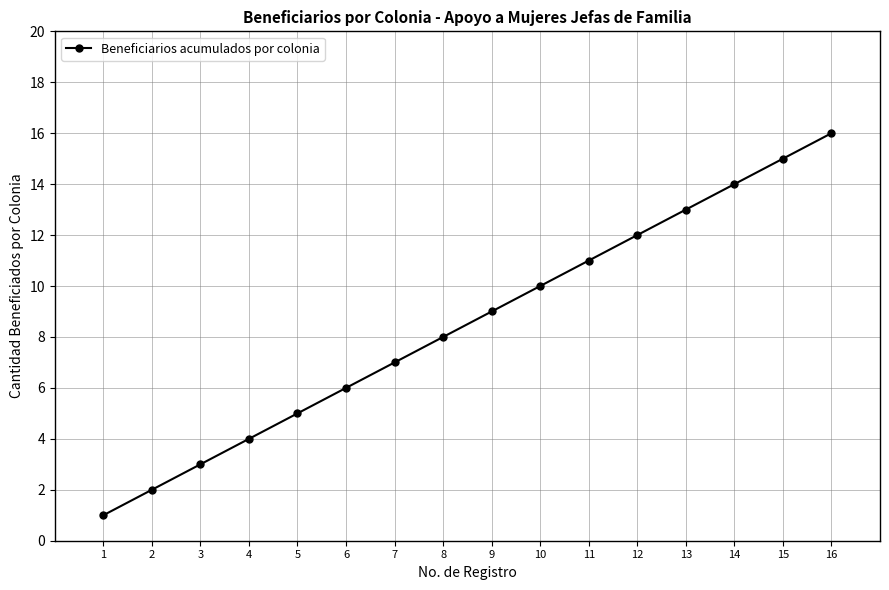

Rank the categories by value from highest to lowest.

16, 15, 14, 13, 12, 11, 10, 9, 8, 7, 6, 5, 4, 3, 2, 1